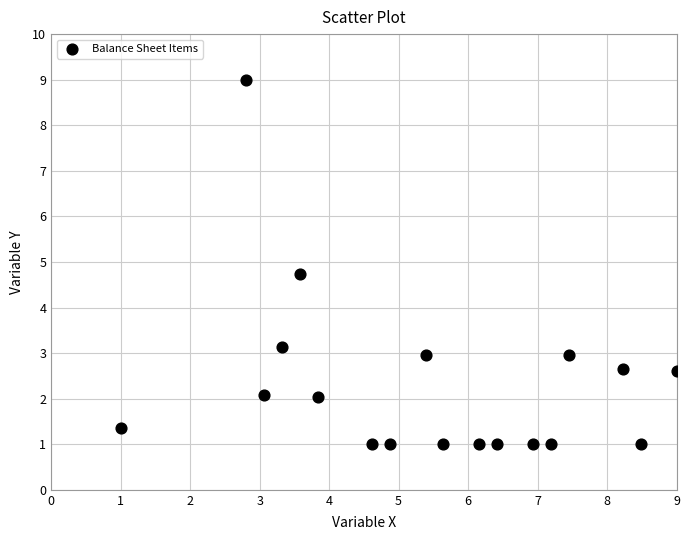

What Y value in the scatter plot is closest to 5?

4.7